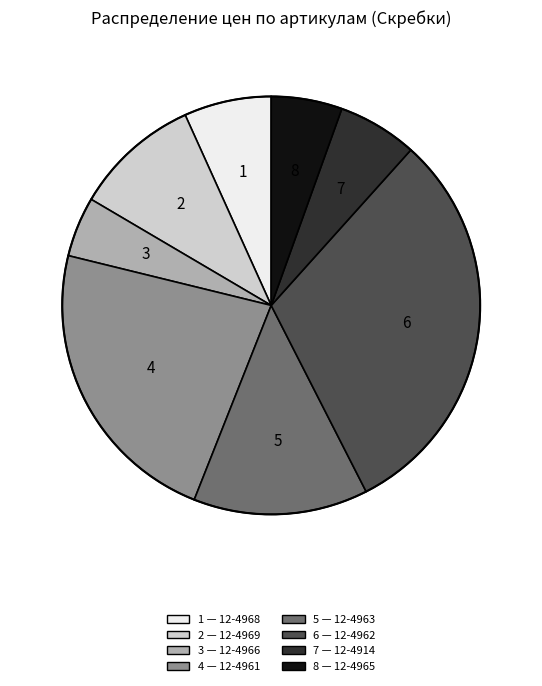

Is there any slice that represents more than half of the pie?

No